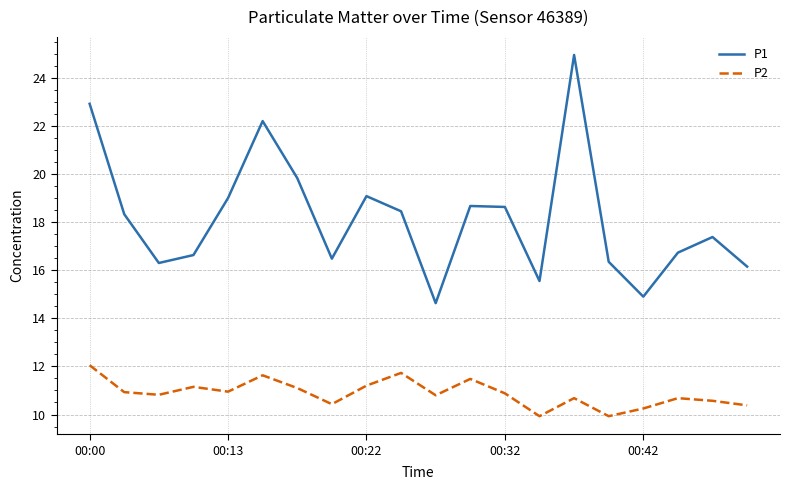

Which series has the largest total across all categories?

P1